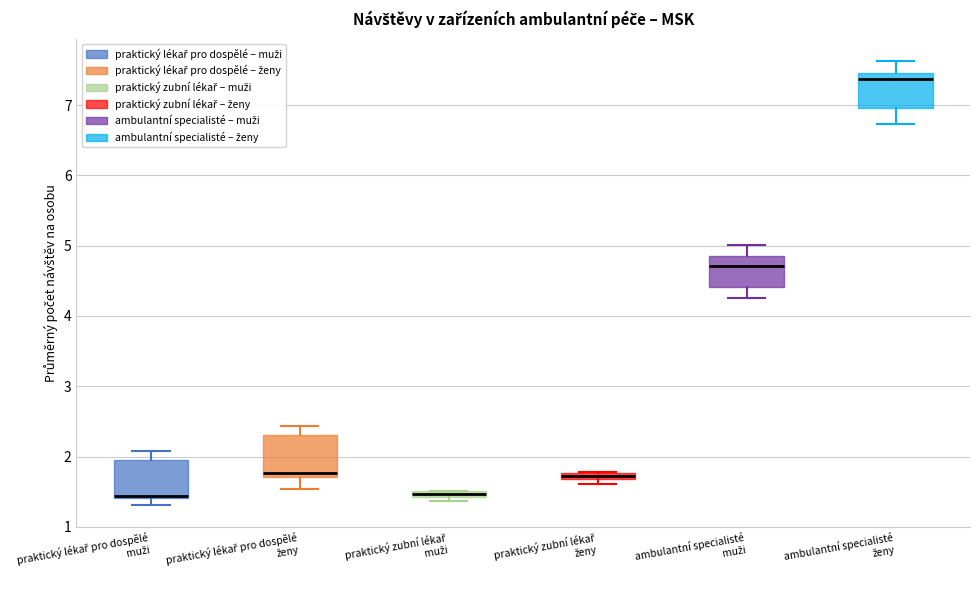

Where is the lower edge of the box for praktický zubní lékař ženy on the y-axis? The values are not printed on the chart, so give them approximately, as read against the axis.

1.7